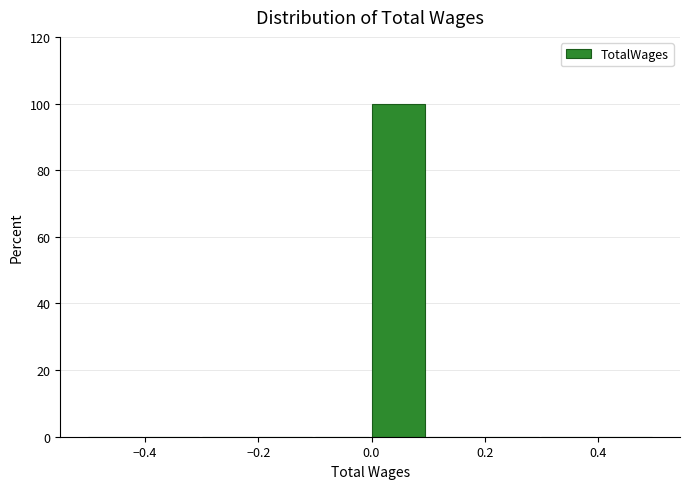

Reading left to right, transcribe this chart: for each bar, give the range it covers on the x-axis and its height. The values are not printed on the chart, so give them approximately, as read against the axis.

-0.5 to -0.4: 0
-0.4 to -0.3: 0
-0.3 to -0.2: 0
-0.2 to -0.1: 0
-0.1 to 0.0: 0
0.0 to 0.1: 100
0.1 to 0.2: 0
0.2 to 0.3: 0
0.3 to 0.4: 0
0.4 to 0.5: 0